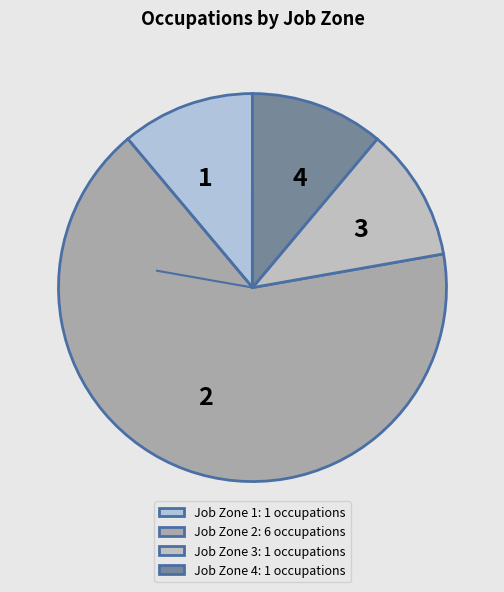

How many slices are in this pie chart?

4